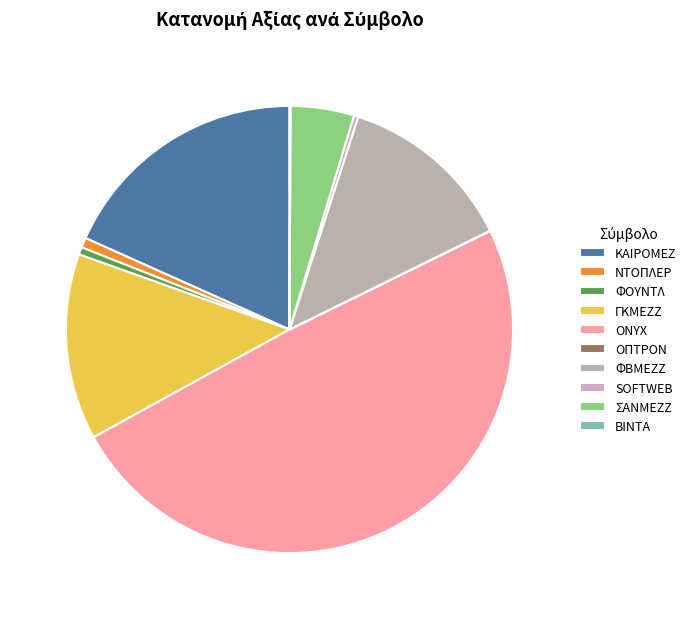

Is ΓΚΜΕΖΖ the majority of the pie?

No